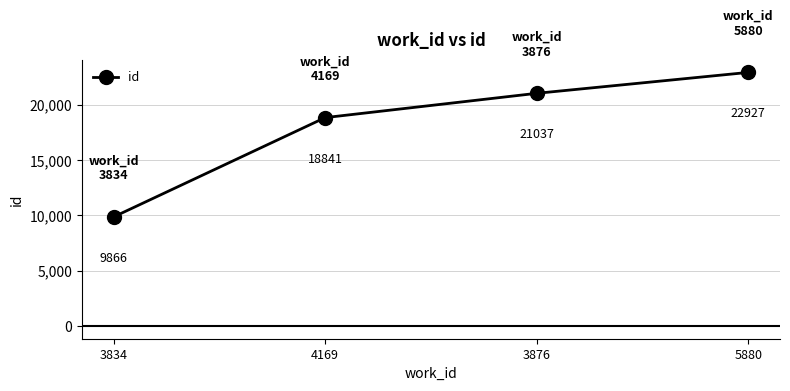

The value at 5880 is 14091. True or false?

False